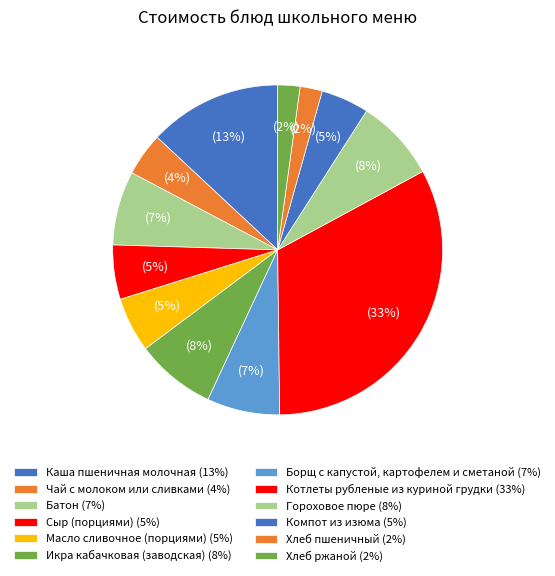

How many slices are in this pie chart?

12